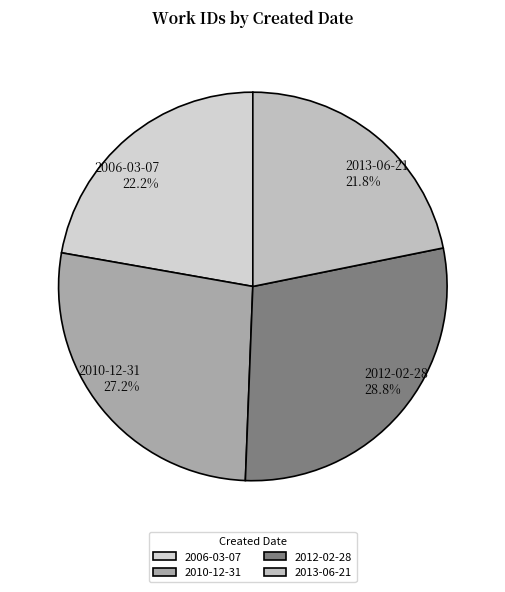

True or false: 2006-03-07 accounts for 13% of the total.

False